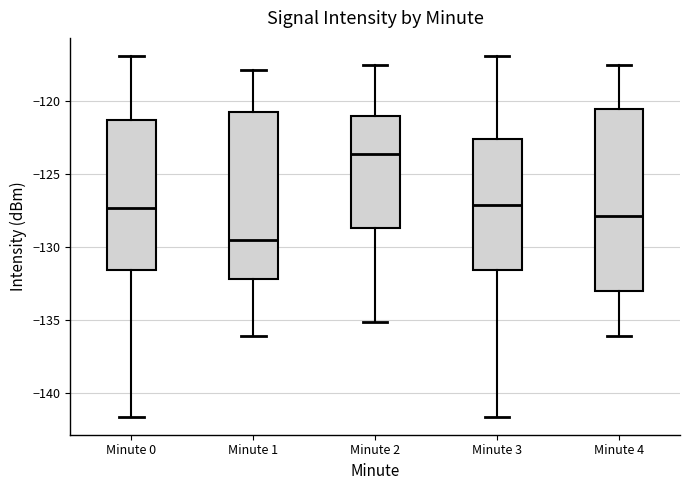

Reading left to right, transcribe this box plot: for each box, give where its median line is, the range the box spans, and where its two whiskers end, as read against the y-axis. The values are not printed on the chart, so give them approximately, as read against the axis.

Minute 0: median -127.5, box -131.5 to -121.5, whiskers -141.5 to -117.0
Minute 1: median -129.5, box -132.0 to -121.0, whiskers -136.0 to -118.0
Minute 2: median -123.5, box -128.5 to -121.0, whiskers -135.0 to -117.5
Minute 3: median -127.0, box -131.5 to -122.5, whiskers -141.5 to -117.0
Minute 4: median -128.0, box -133.0 to -120.5, whiskers -136.0 to -117.5